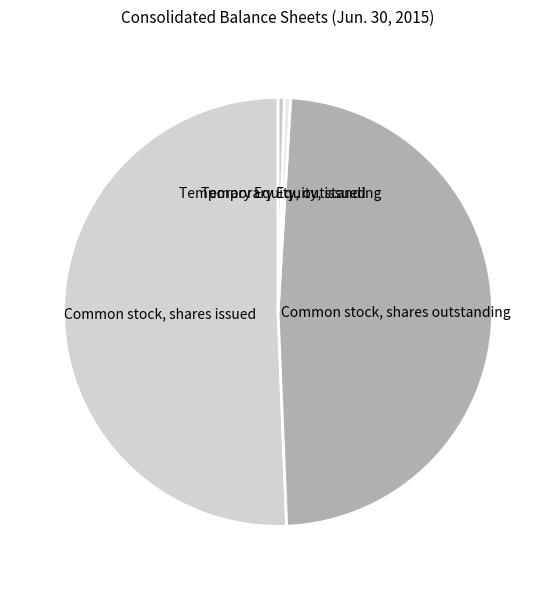

How many slices are in this pie chart?

4